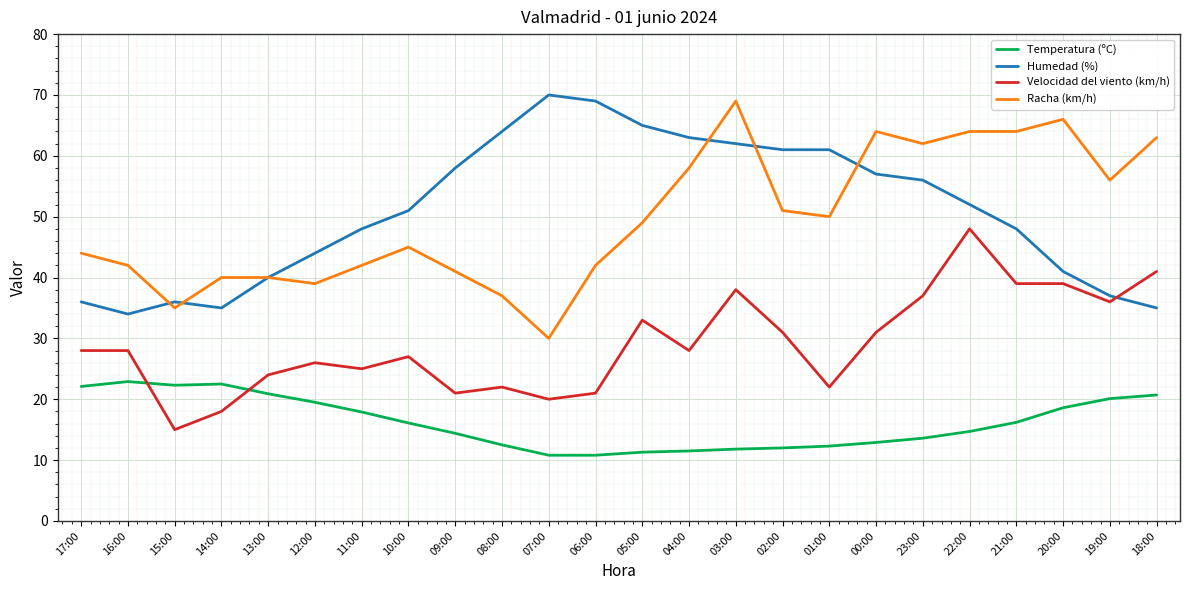

At how many categories does at least one series exceed 30?

24